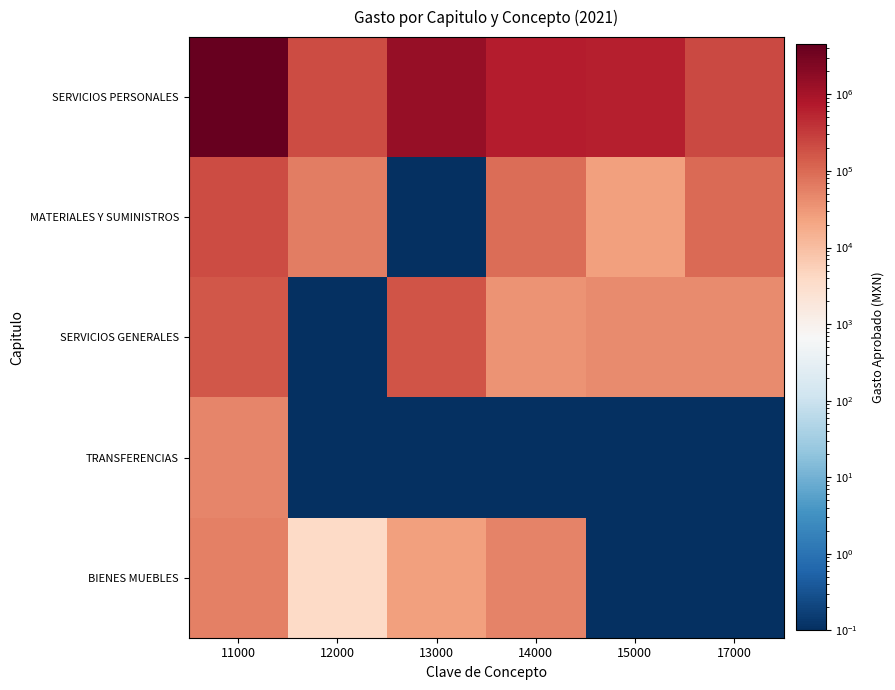

Which category has the highest value across all series?

11000